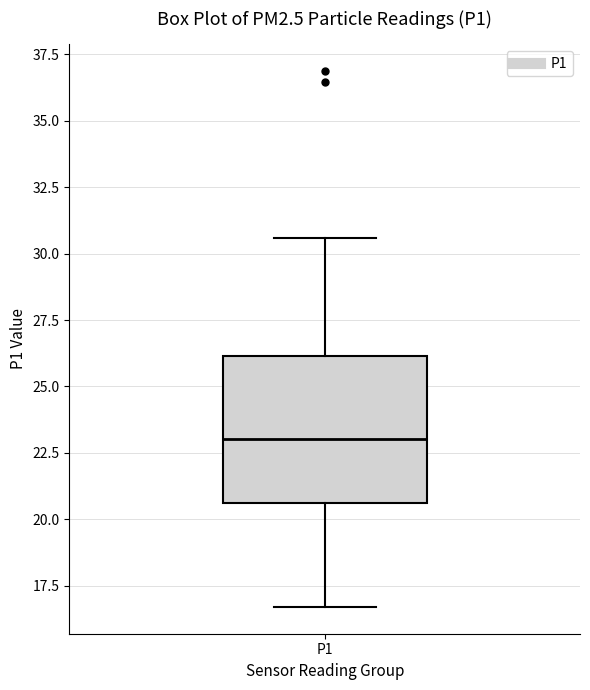

Where does the median line of the box for P1 sit on the y-axis? The values are not printed on the chart, so give them approximately, as read against the axis.

23.0